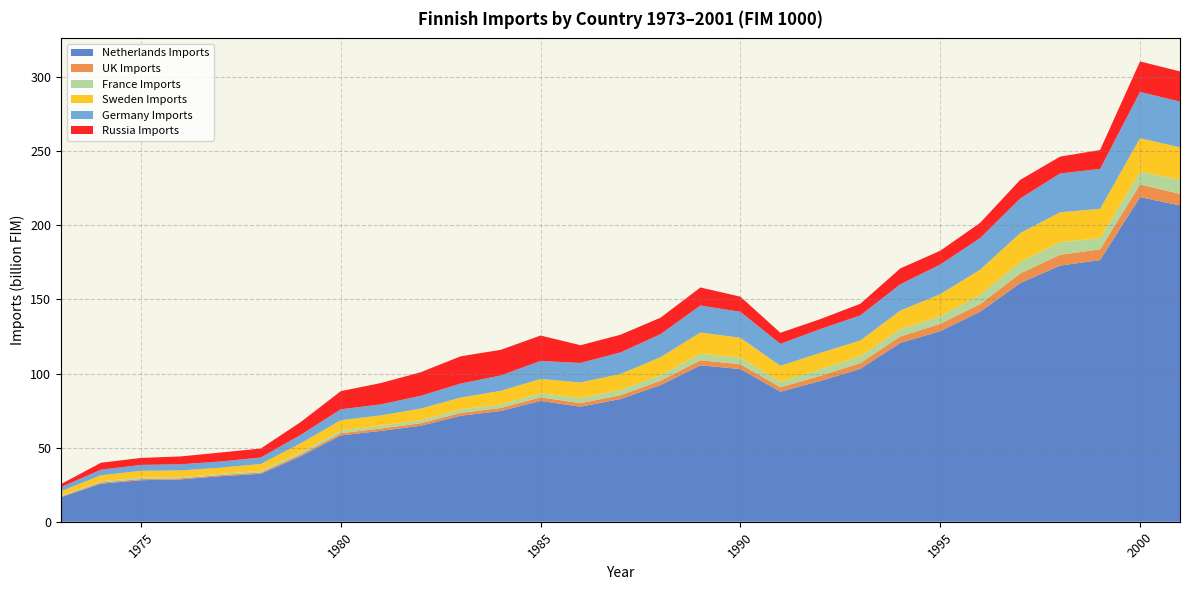

Reading left to right, transcribe all the data shown in this chart.

Netherlands Imports: 2001=213396376	2000=219025359	1999=176535603	1998=172819153	1997=160994654	1996=141719876	1995=128555405	1994=120611494	1993=103166965	1992=94947434	1991=87744021	1990=103024084	1989=105515832	1988=92119050	1987=82807187	1986=77601524	1985=81520203	1984=74681616	1983=71527853	1982=64751452	1981=61269380	1980=58250355	1979=44222091	1978=32337710	1977=30707787	1976=28555079	1975=28001923	1974=25666337	1973=16601378
UK Imports: 2001=7812332	2000=8491686	1999=7213276	1998=7302575	1997=6477825	1996=5074490	1995=4916405	1994=4352477	1993=3849295	1992=3457935	1991=2973822	1990=3276287	1989=3415887	1988=2976082	1987=2567265	1986=2369031	1985=2400413	1984=2047127	1983=1903228	1982=1714545	1981=1606873	1980=1474151	1979=1191305	1978=914183	1977=837569	1976=749944	1975=742994	1974=837320	1973=490073
France Imports: 2001=9561560	2000=8539561	1999=7566173	1998=8433186	1997=7748672	1996=6365968	1995=5198263	1994=4911250	1993=4718074	1992=4382033	1991=3673040	1990=4426846	1989=4417380	1988=3724049	1987=3585269	1986=3458835	1985=2763937	1984=2362798	1983=2336073	1982=2023280	1981=1931561	1980=1776878	1979=1443915	1978=1058266	1977=820056	1976=777976	1975=1168471	1974=752995	1973=533518
Sweden Imports: 2001=21827078	2000=22686420	1999=19782579	1998=20243373	1997=19469769	1996=16911303	1995=14873999	1994=12576111	1993=10544740	1992=11133219	1991=10805960	1990=13407181	1989=14314018	1988=12215377	1987=10755338	1986=10558463	1985=9620478	1984=9194069	1983=7995607	1982=7869684	1981=6920340	1980=7022617	1979=6113392	1978=4656636	1977=4098608	1976=4527062	1975=4458351	1974=4101129	1973=2944017
Germany Imports: 2001=30849022	2000=31242112	1999=26940335	1998=26191690	1997=23399777	1996=21343785	1995=19966802	1994=17735875	1993=16923855	1992=16085090	1991=14833823	1990=17507862	1989=18233437	1988=15482865	1987=14507201	1986=13159293	1985=12179977	1984=10385847	1983=9464208	1982=8585831	1981=7442233	1980=7331646	1979=5705878	1978=4356500	1977=4208077	1976=4176501	1975=3971613	1974=3758570	1973=2781715
Russia Imports: 2001=20377117	2000=20577809	1999=12750808	1998=11360316	1997=12532166	1996=10279531	1995=9314307	1994=10697474	1993=7835830	1992=6700344	1991=7455333	1990=10202005	1989=12152121	1988=11115596	1987=11938497	1986=11933002	1985=17152616	1984=17273990	1983=18388772	1982=15909962	1981=14378000	1980=12232926	1979=8632024	1978=6066404	1977=6050150	1976=5276494	1975=4709992	1974=4677746	1973=2068932